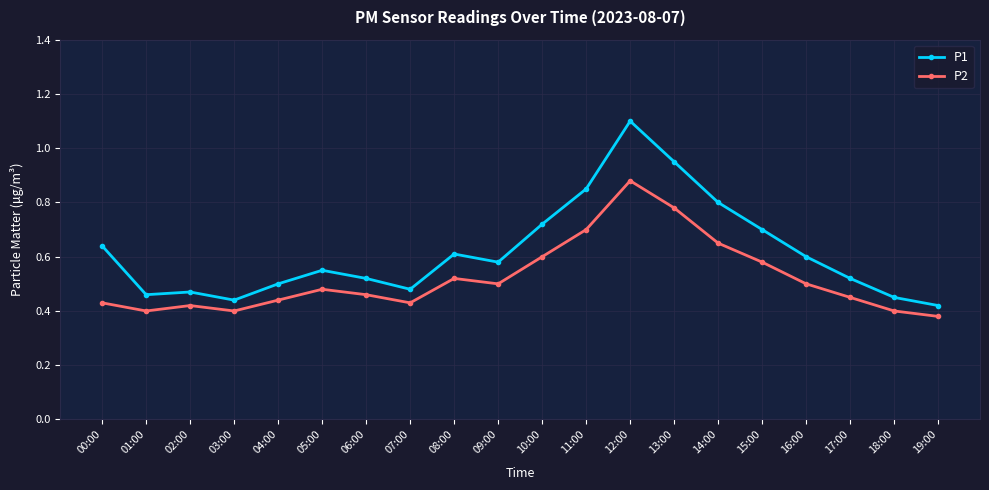

How many P2 values are between 0 and 1?

20